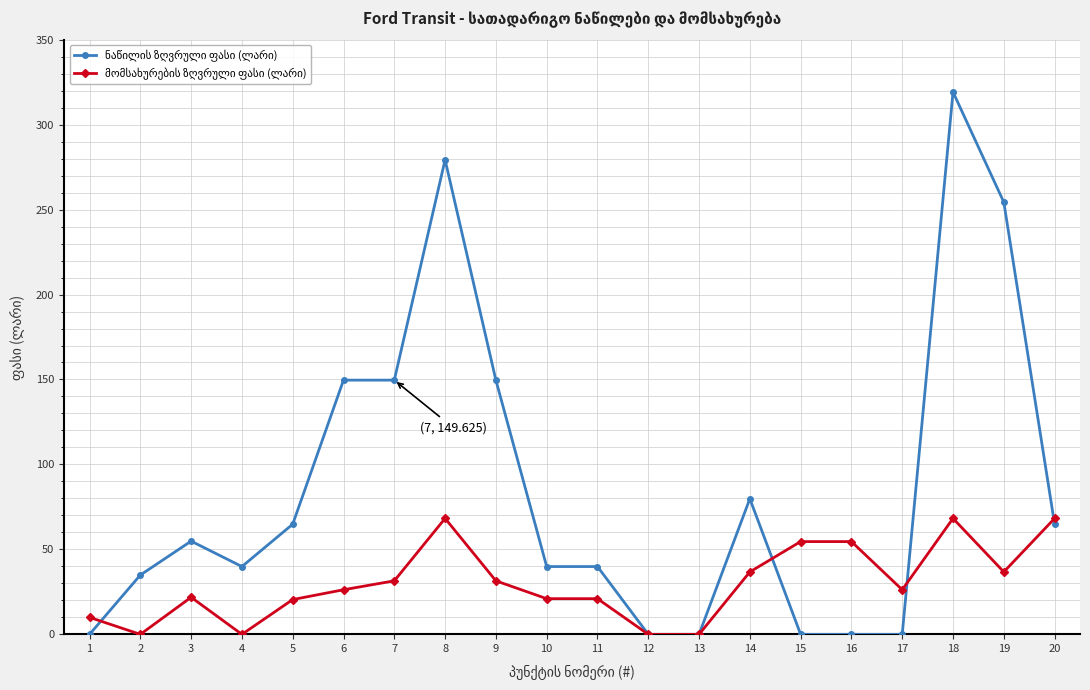

At which category is the sum across all series the highest?

18